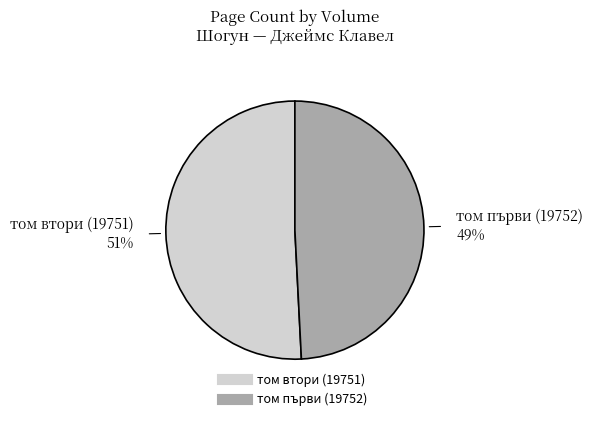

Approximately how many times larger is the value at том първи (19752) compared to том втори (19751)?

1.0